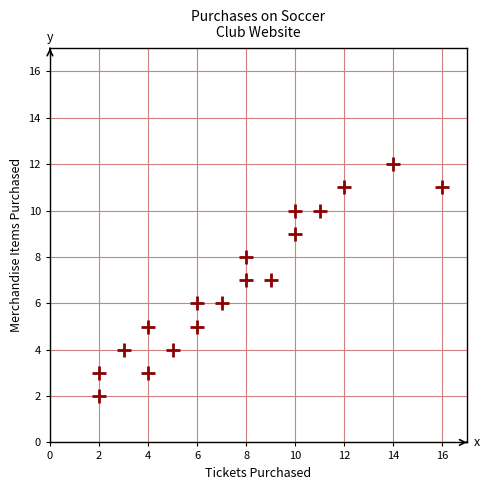

What is the range of Y values (max minus min)?

10